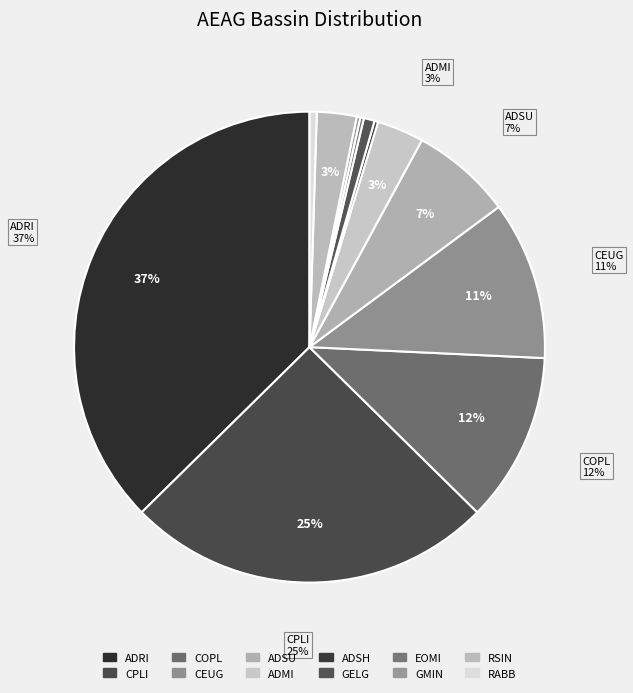

Does ADMI account for over 50% of the chart?

No